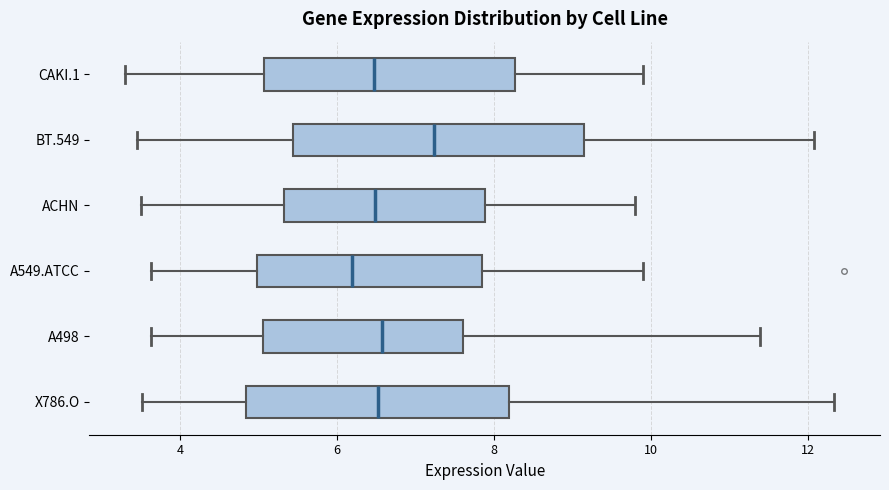

Reading bottom to top, transcribe this box plot: for each box, give where its median line is, the range the box spans, and where its two whiskers end, as read against the x-axis. The values are not printed on the chart, so give them approximately, as read against the axis.

X786.O: median 6.6, box 4.8 to 8.2, whiskers 3.6 to 12.4
A498: median 6.6, box 5.0 to 7.6, whiskers 3.6 to 11.4
A549.ATCC: median 6.2, box 5.0 to 7.8, whiskers 3.6 to 9.8
ACHN: median 6.4, box 5.4 to 7.8, whiskers 3.6 to 9.8
BT.549: median 7.2, box 5.4 to 9.2, whiskers 3.4 to 12.0
CAKI.1: median 6.4, box 5.0 to 8.2, whiskers 3.4 to 9.8